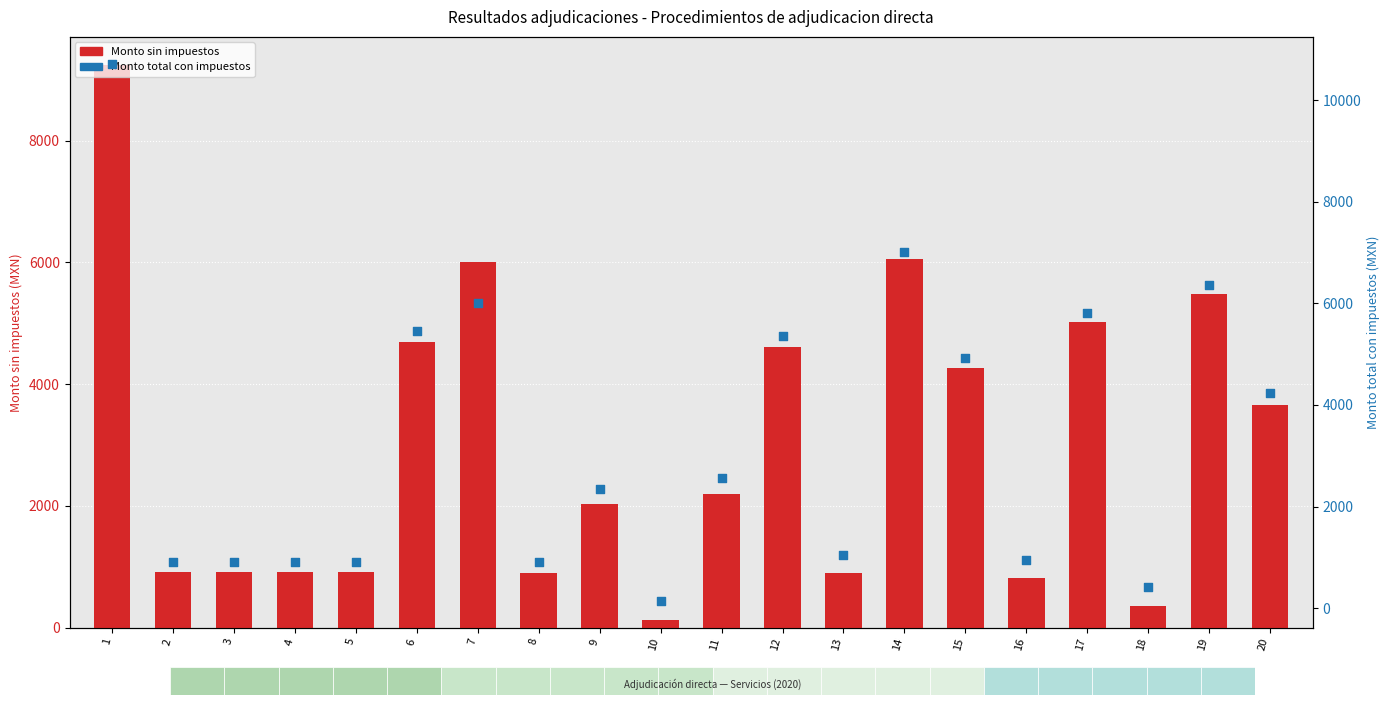

Which series contains the lowest Y value?

Monto sin impuestos